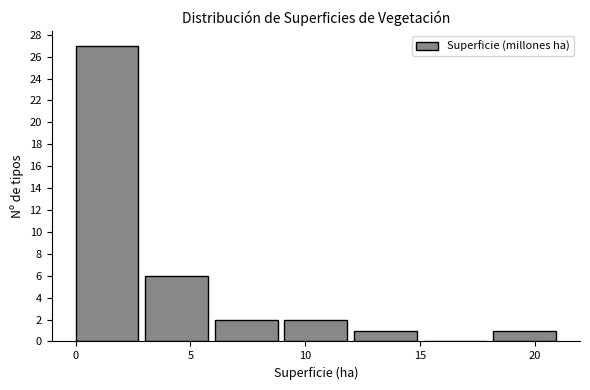

Reading left to right, transcribe this chart: for each bar, give the range it covers on the x-axis and its height. Neither the bar edges nor the heights are printed on the chart, so give them approximately, as read against the axes.

0 to 3: 27
3 to 6: 6
6 to 9: 2
9 to 12: 2
12 to 15: 1
15 to 18: 0
18 to 21: 1